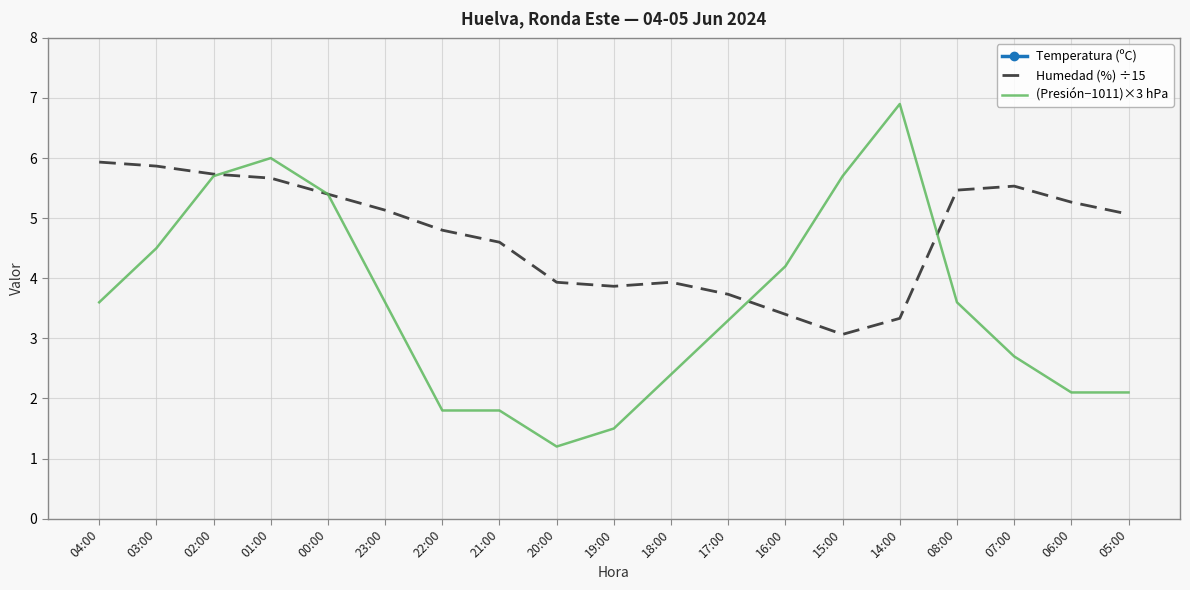

True or false: Humedad (%) ÷15 has more than 2 interior local peaks.

False